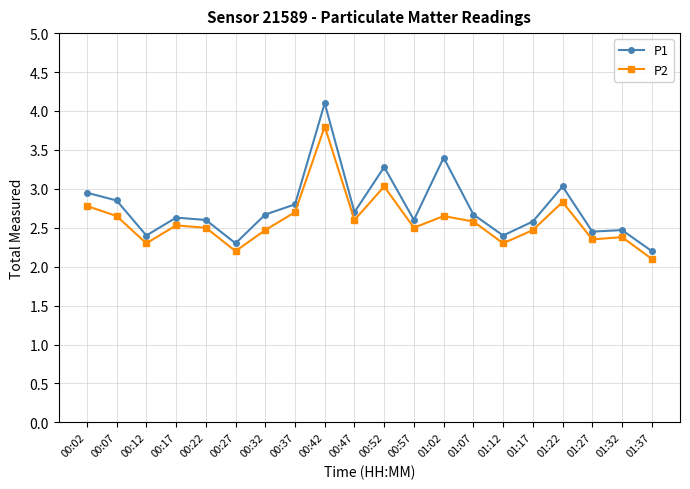

True or false: P2 has more than 1 points higher than both neighbors.

True